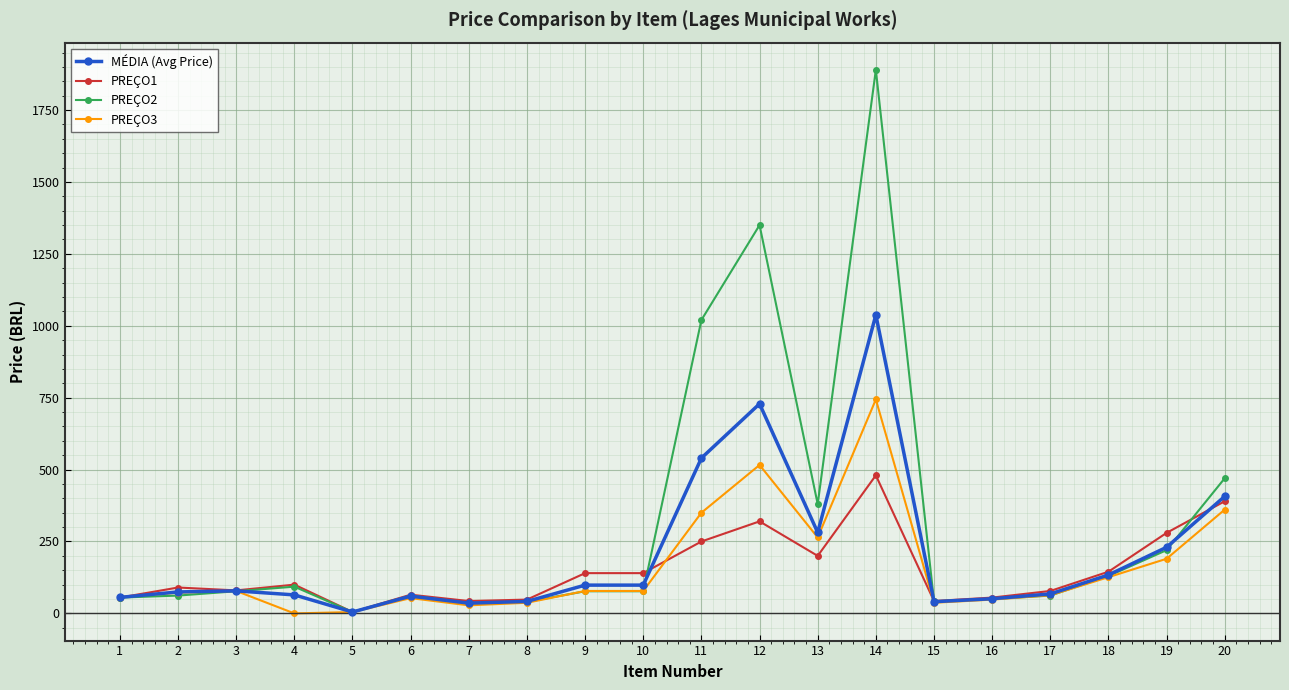

The value of PREÇO3 at 9 is 78.0. True or false?

True